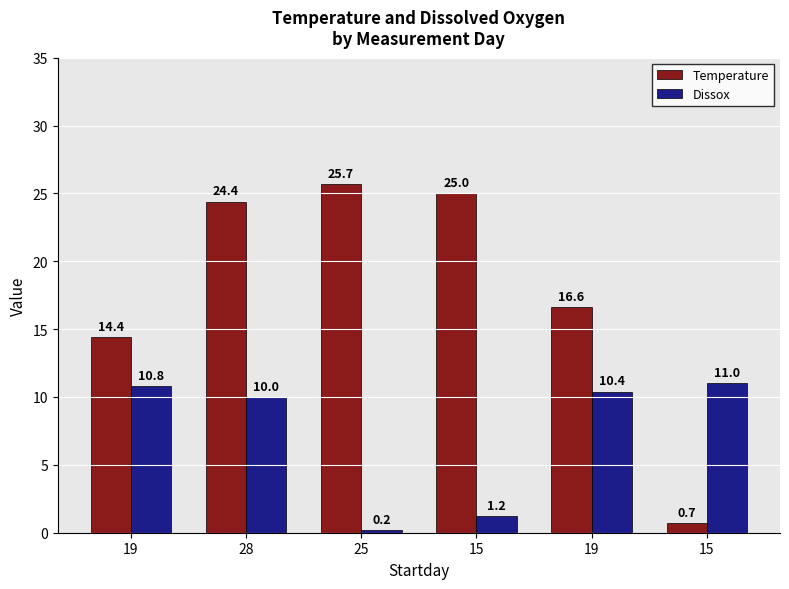

Rank the series by their maximum value, from lowest to highest.

Dissox, Temperature